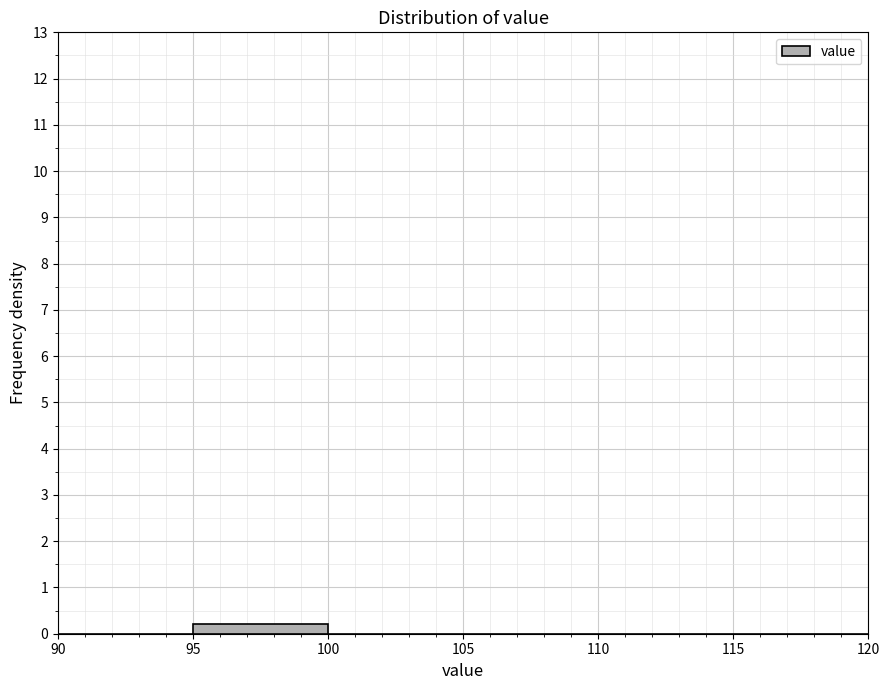

Reading left to right, transcribe this chart: for each bar, give the range it covers on the x-axis and its height. The values are not printed on the chart, so give them approximately, as read against the axis.

90 to 95: 0
95 to 100: 0.2
100 to 105: 0
105 to 110: 0
110 to 115: 0
115 to 120: 0